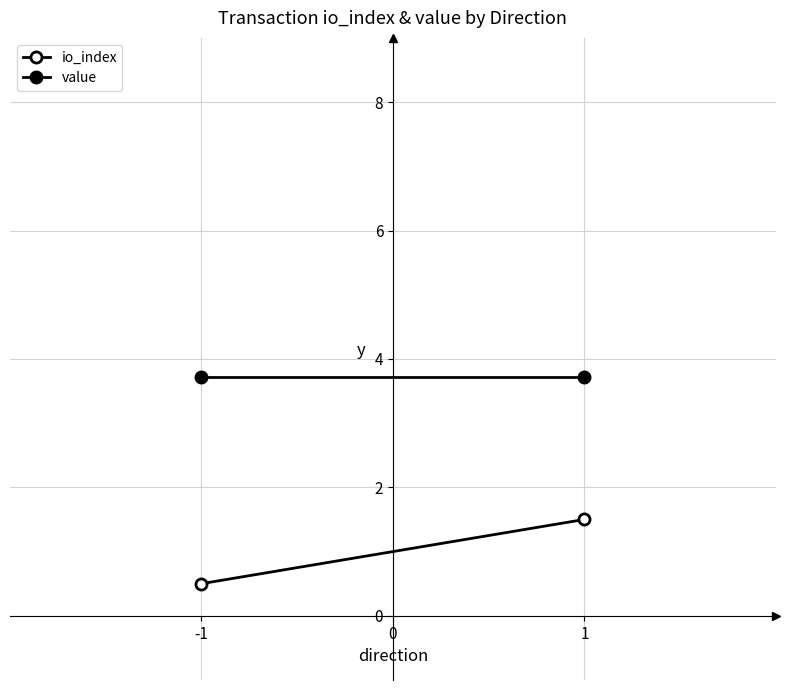

At 1, list the series in order from largest to smallest.

value, io_index